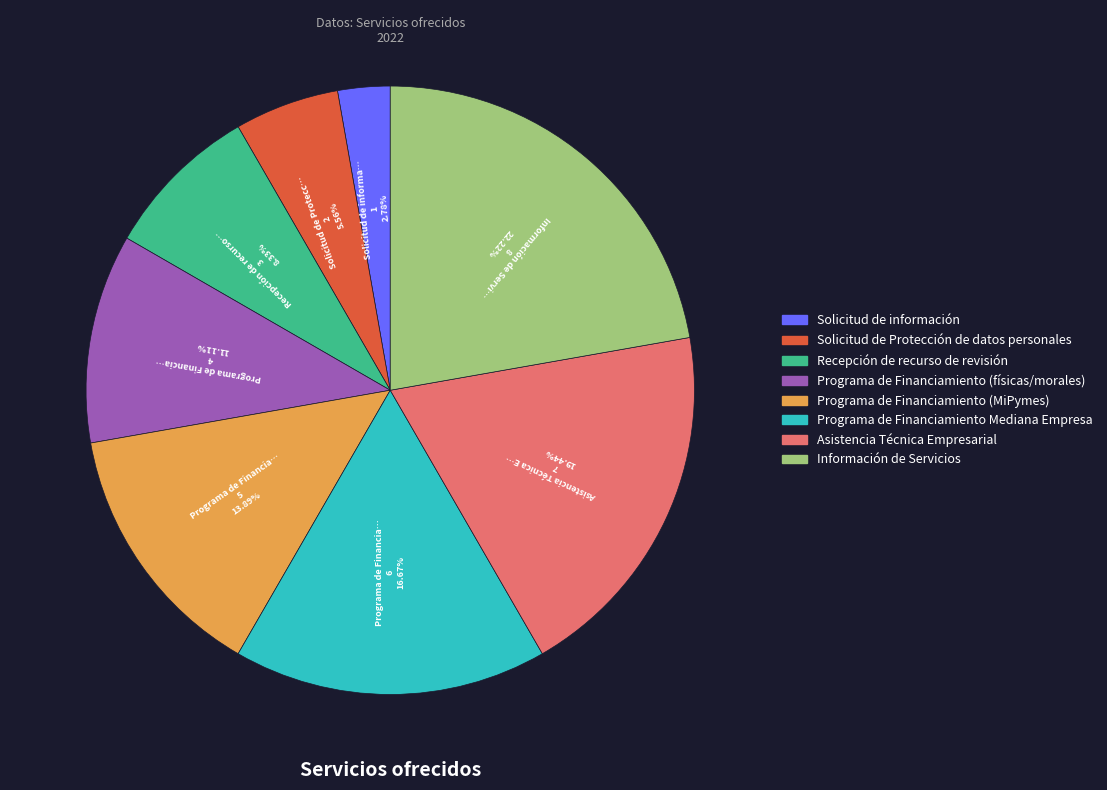

Is there any slice that represents more than half of the pie?

No